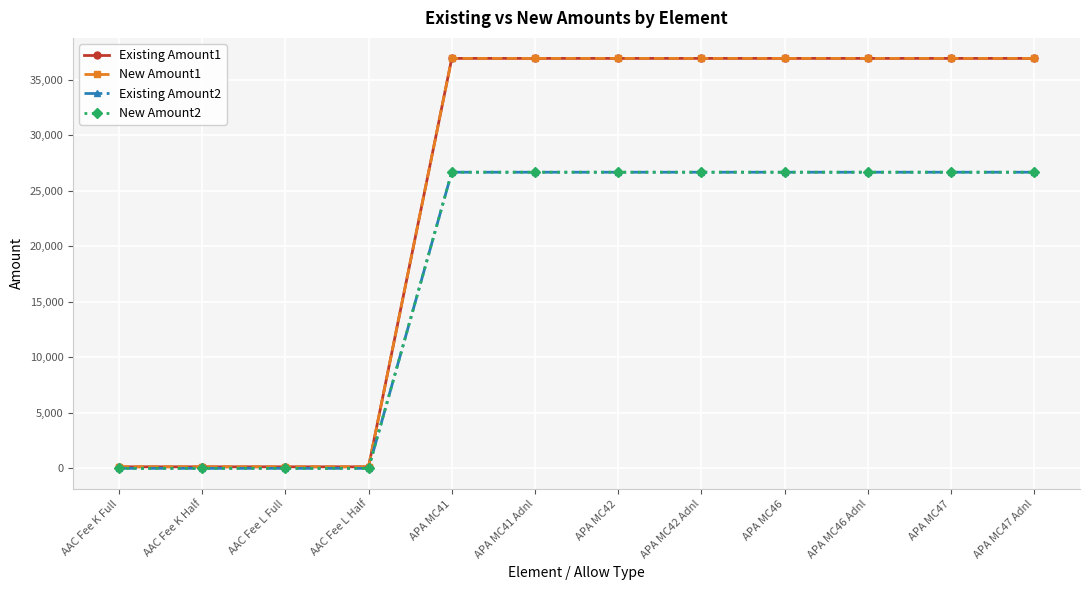

Rank the series by their maximum value, from lowest to highest.

Existing Amount2, New Amount2, Existing Amount1, New Amount1